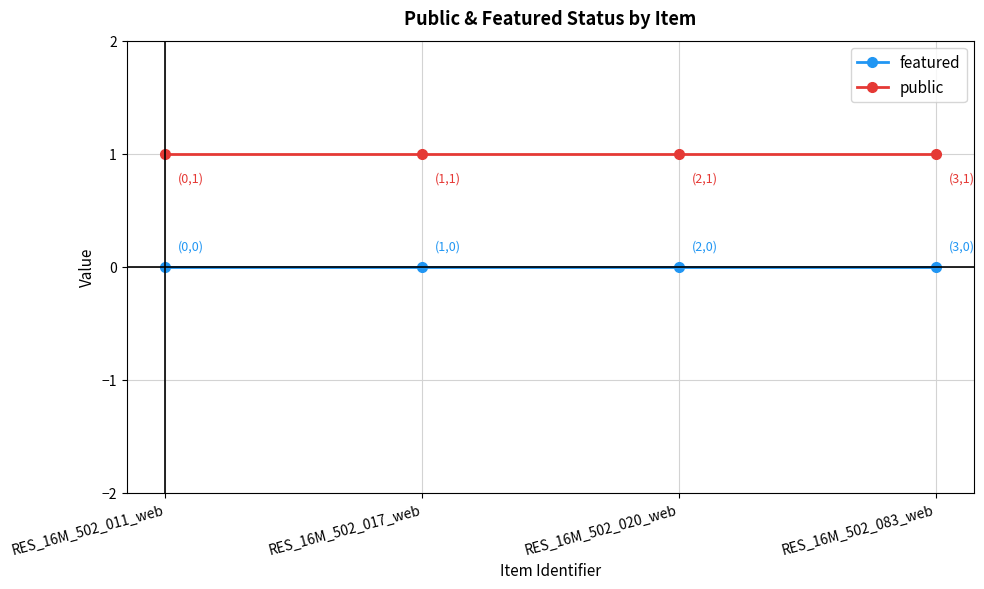

What is the greatest value displayed?

1